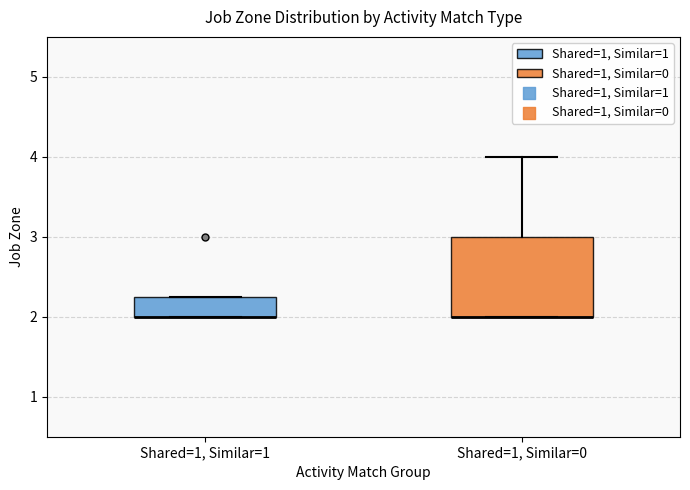

Where is the lower edge of the box for Shared=1, Similar=0 on the y-axis? The values are not printed on the chart, so give them approximately, as read against the axis.

2.0